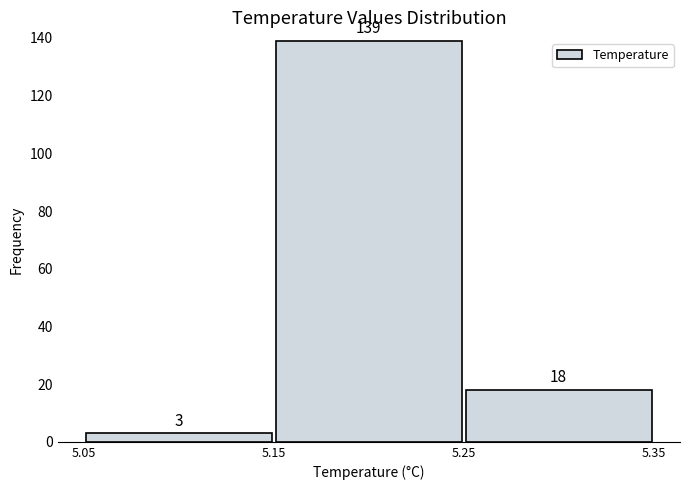

Which range on the x-axis has the tallest bar?

5.15 to 5.25